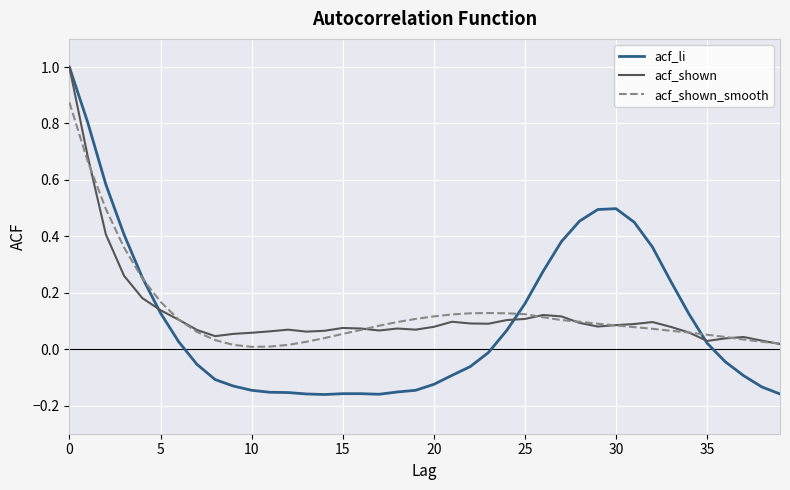

What is the maximum value shown in the chart?

1.0